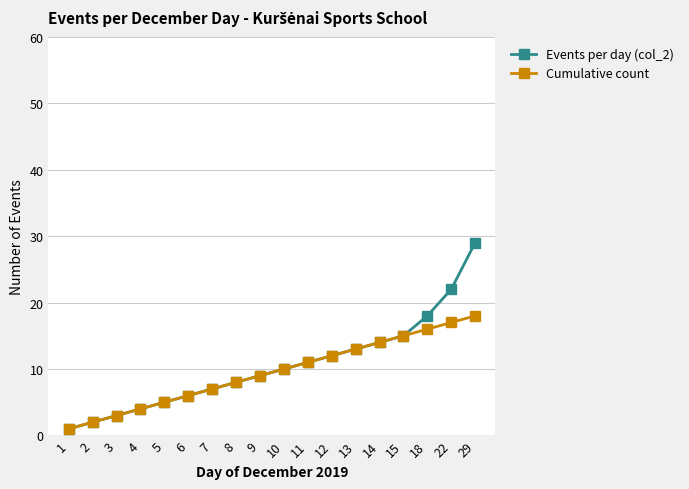

At which category does the chart reach its peak across all series?

29